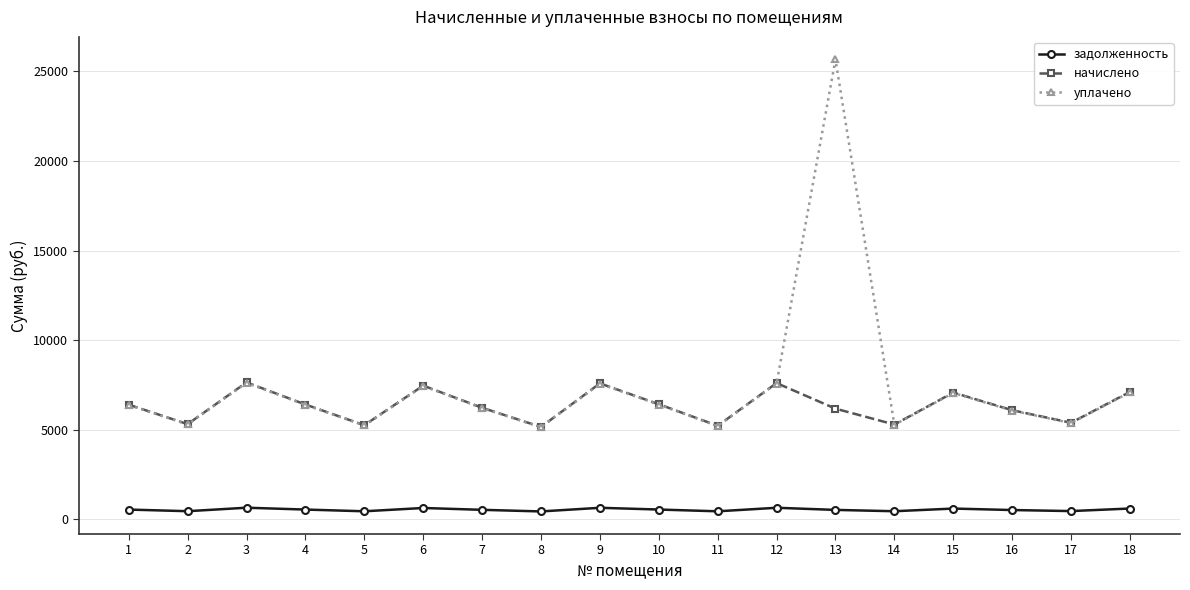

List the series in order of their overall mean, highest first.

уплачено, начислено, задолженность